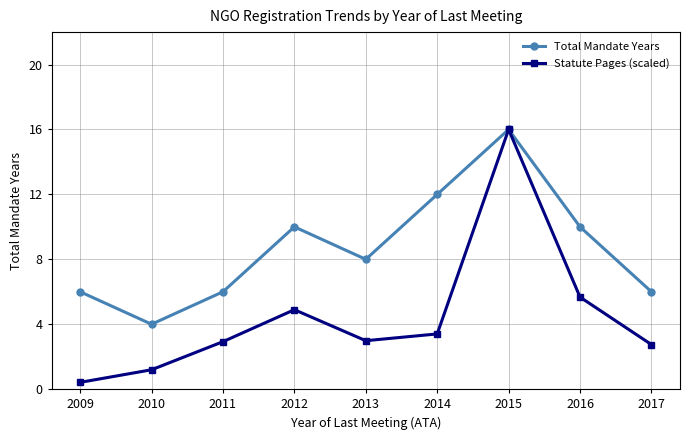

What is the approximate value of Total Mandate Years at 2017?

6.0